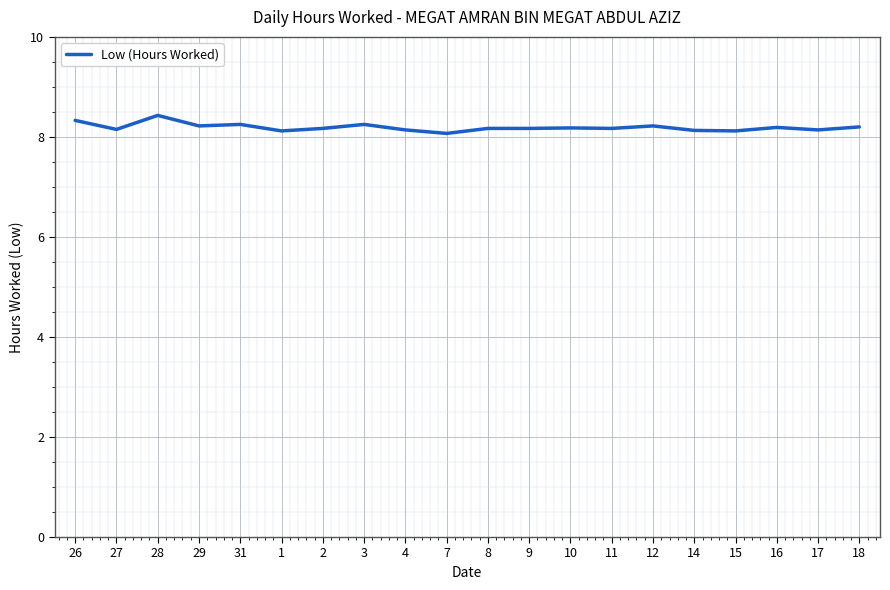

What is the maximum value shown in the chart?

8.4